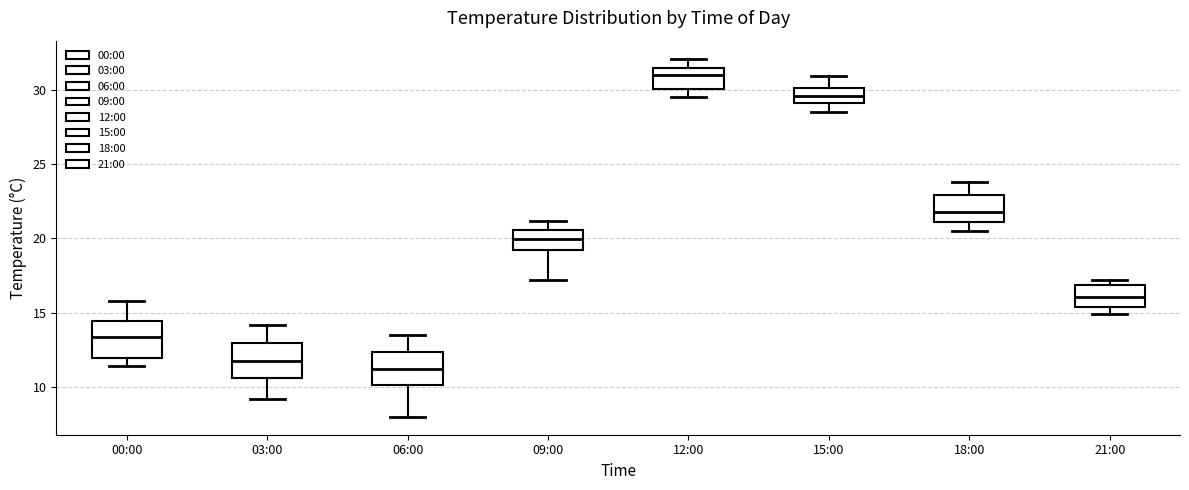

Which box has the lowest median line?

06:00